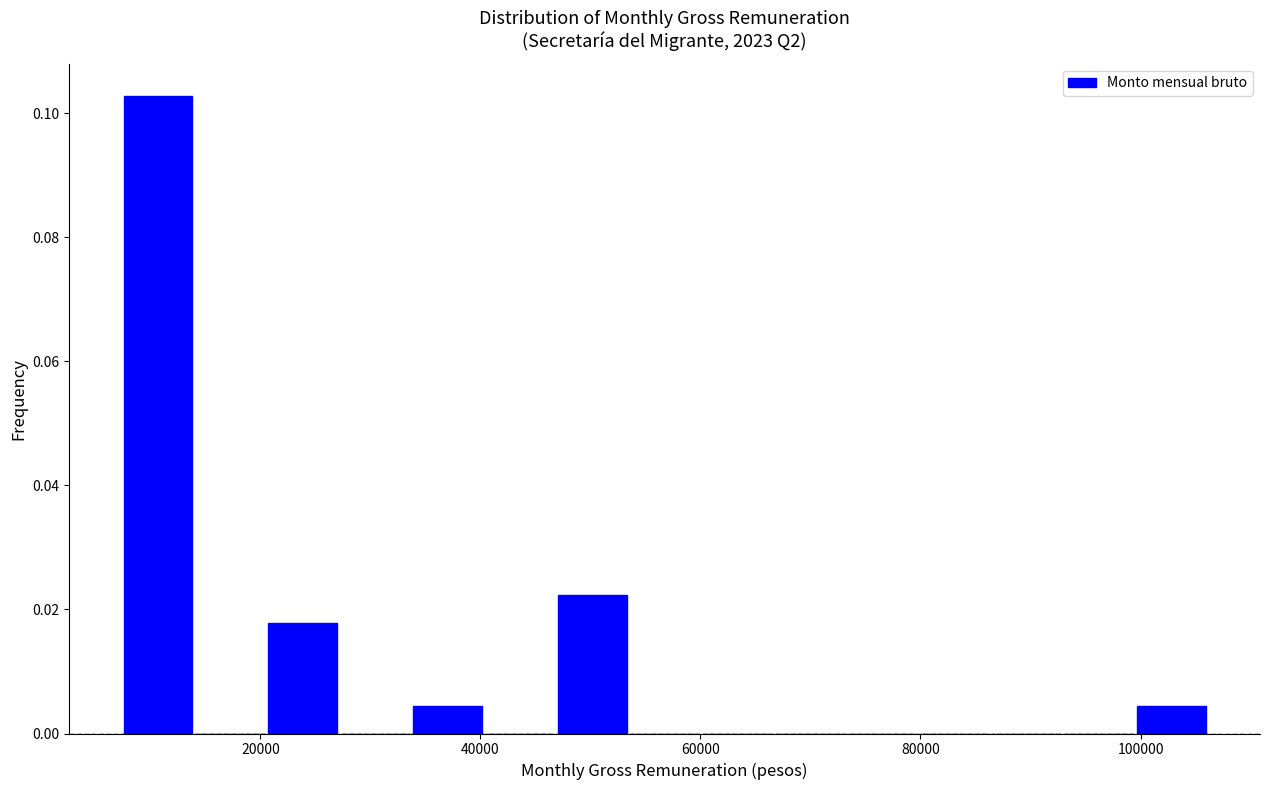

Read against the x-axis, roughly where is the centre of the tallest bar?

10000